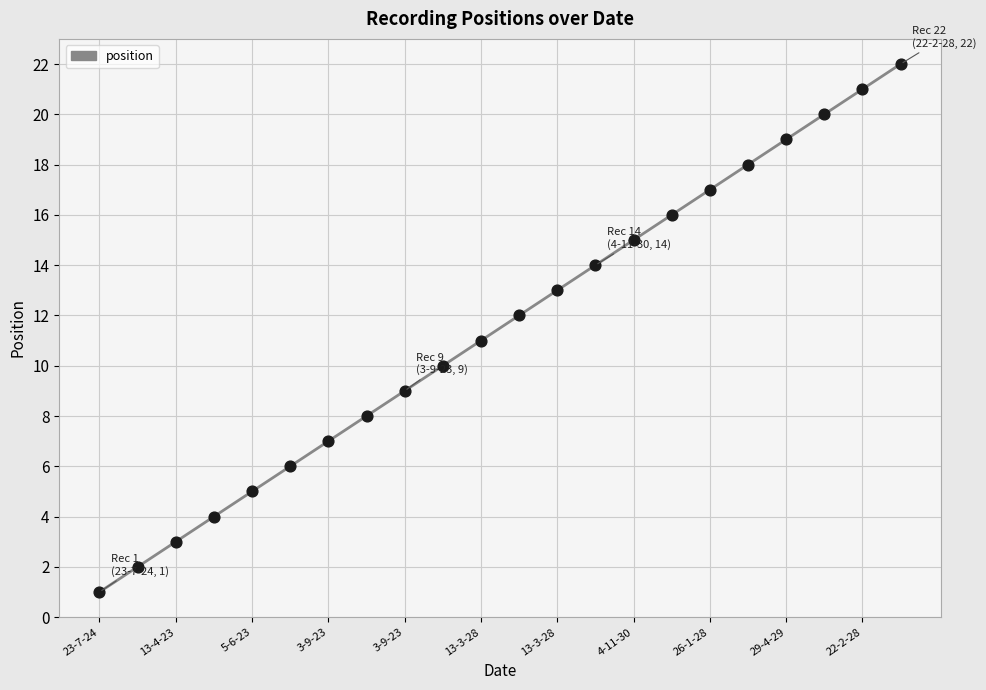

What is the difference between the maximum and minimum values?

21